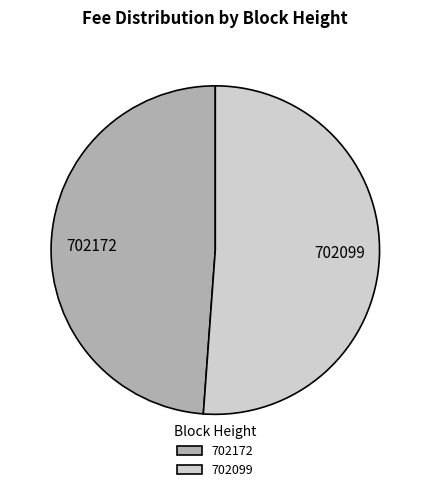

The 702099 slice represents 45% of the pie. True or false?

False